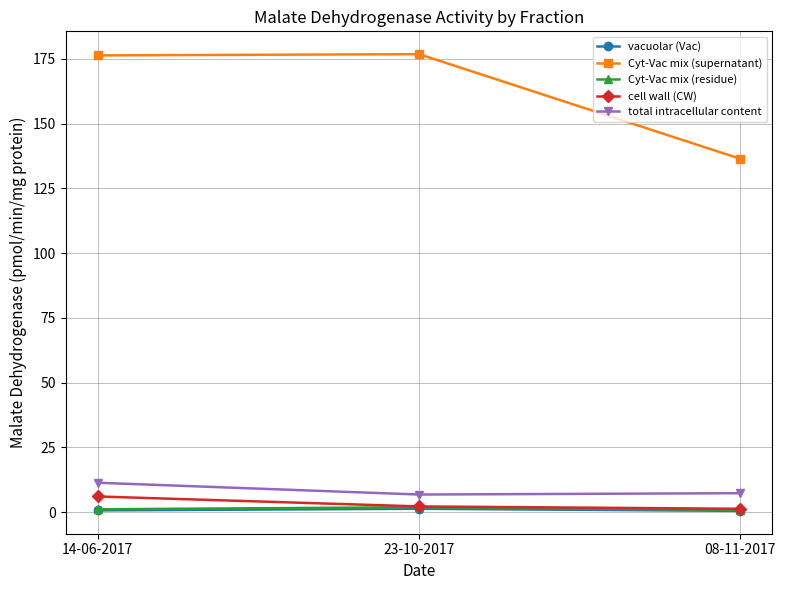

What is the difference between the maximum and second lowest values in the Cyt-Vac mix (supernatant) series?

0.5